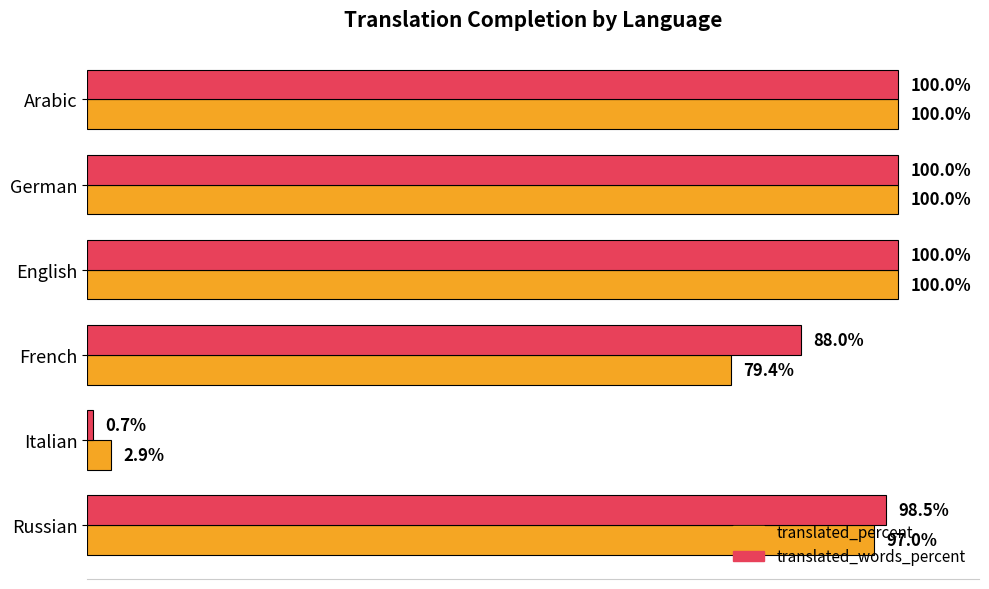

At which label does translated_words_percent reach its minimum?

Italian